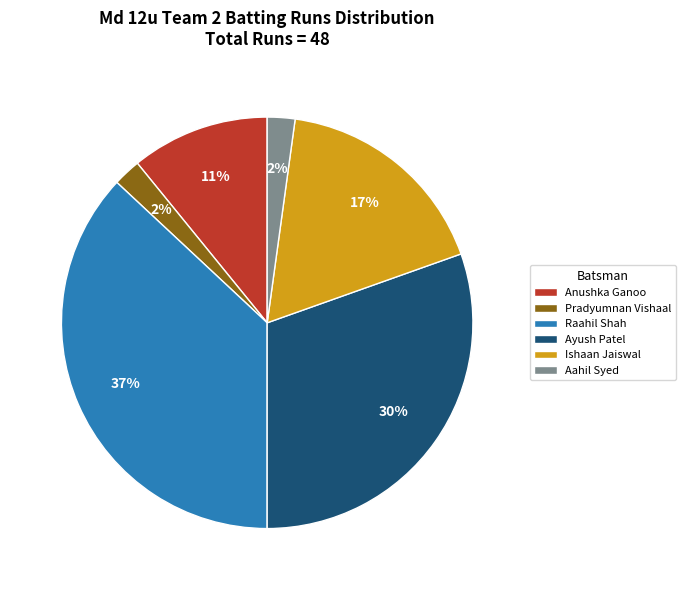

Which category has the biggest portion of the pie?

Raahil Shah